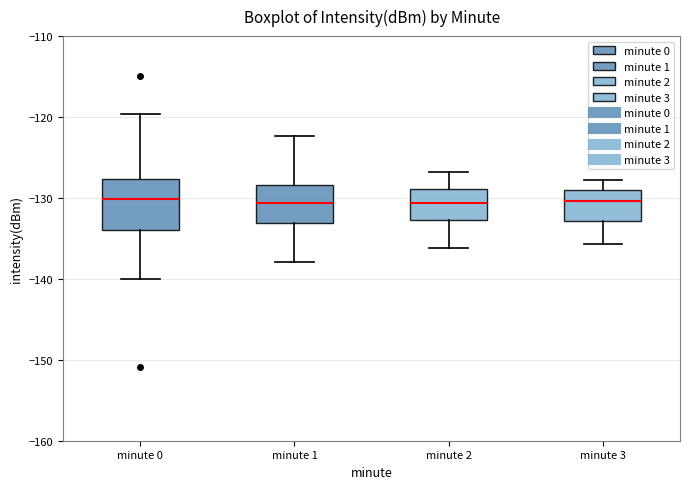

Reading left to right, transcribe this box plot: for each box, give where its median line is, the range the box spans, and where its two whiskers end, as read against the y-axis. The values are not printed on the chart, so give them approximately, as read against the axis.

minute 0: median -130, box -134 to -128, whiskers -140 to -120
minute 1: median -131, box -133 to -128, whiskers -138 to -122
minute 2: median -131, box -133 to -129, whiskers -136 to -127
minute 3: median -130, box -133 to -129, whiskers -136 to -128